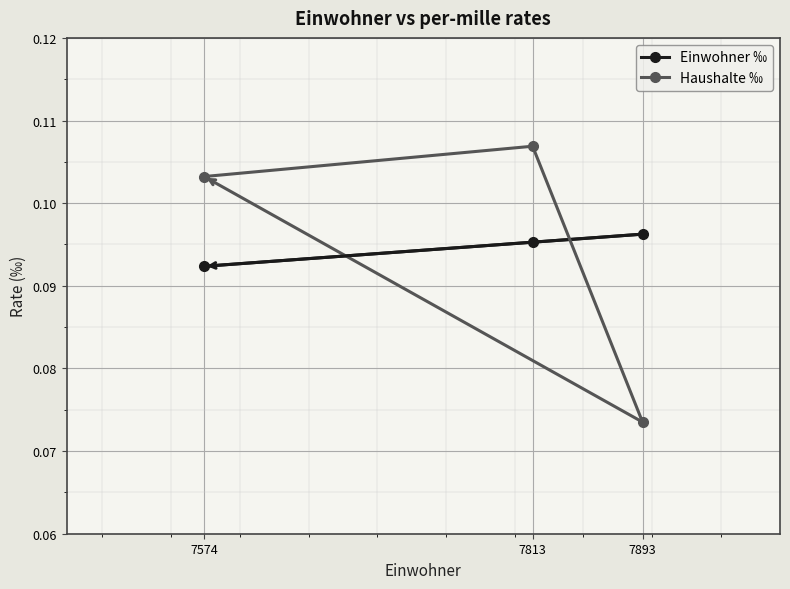

Is the value of Einwohner ‰ at 7893 greater than the value of Haushalte ‰ at 7813?

No